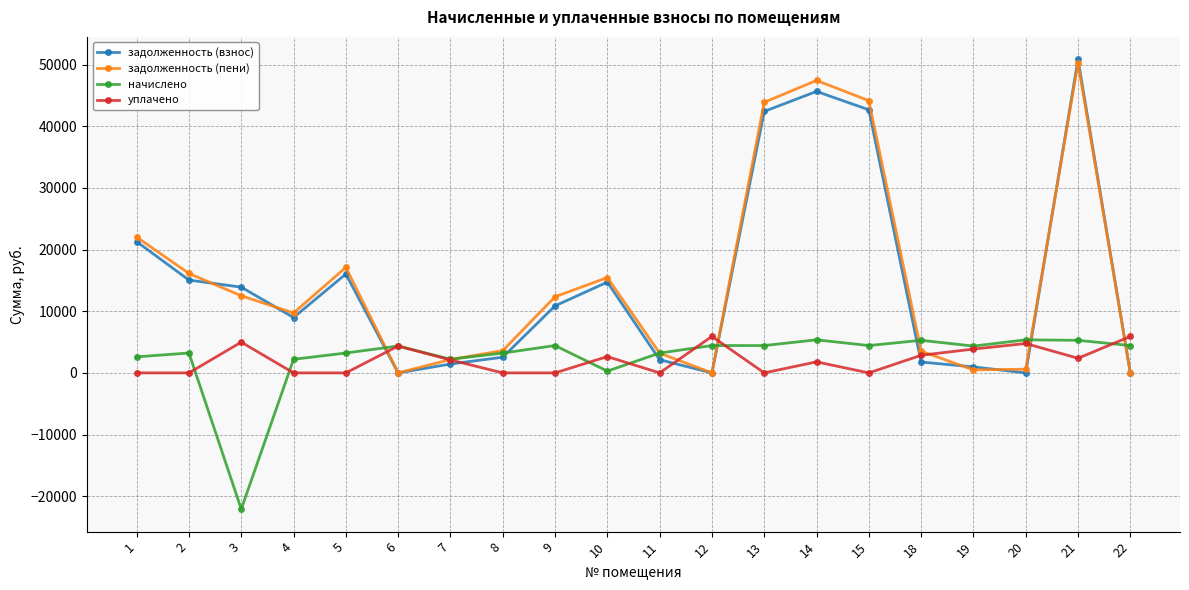

Is this an area chart (filled region under the line)?

No